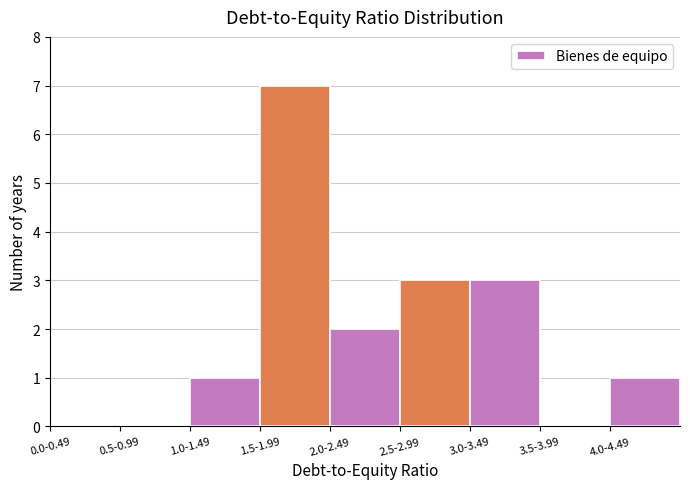

Reading left to right, what are all the values shown in this chart?

0.0-0.49=0	0.5-0.99=0	1.0-1.49=1	1.5-1.99=7	2.0-2.49=2	2.5-2.99=3	3.0-3.49=3	3.5-3.99=0	4.0-4.49=1